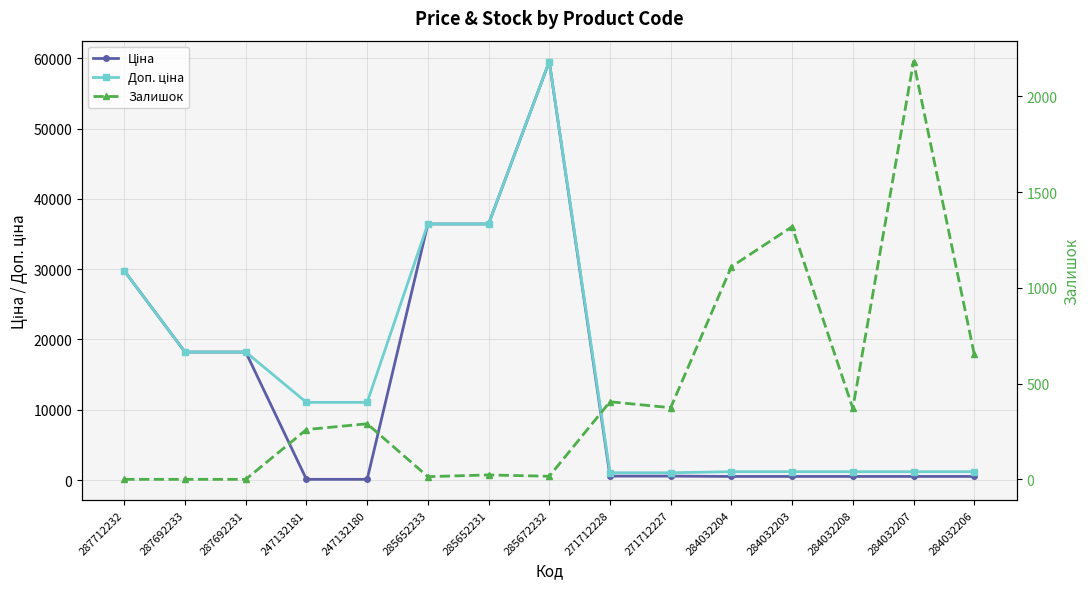

What value does the Ціна series have at 247132181?

110.5